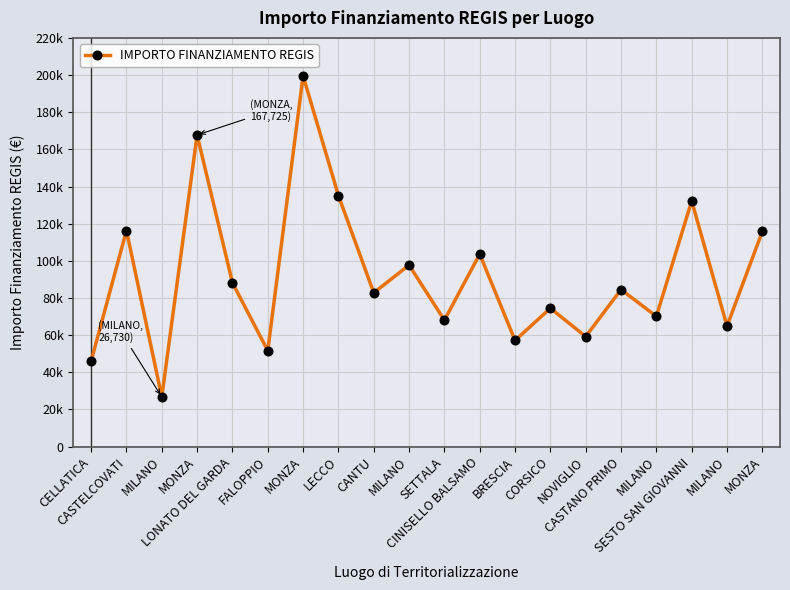

Rank the categories by value from highest to lowest.

MONZA, MONZA, LECCO, SESTO SAN GIOVANNI, CASTELCOVATI, MONZA, CINISELLO BALSAMO, MILANO, LONATO DEL GARDA, CASTANO PRIMO, CANTU, CORSICO, MILANO, SETTALA, MILANO, NOVIGLIO, BRESCIA, FALOPPIO, CELLATICA, MILANO